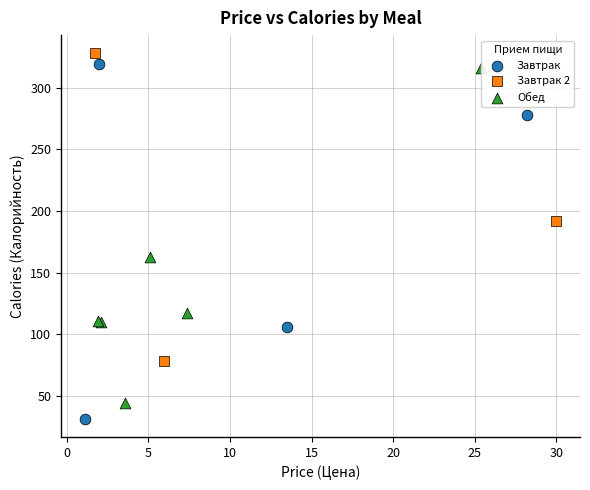

Which series has the largest Y range (max minus min)?

Завтрак